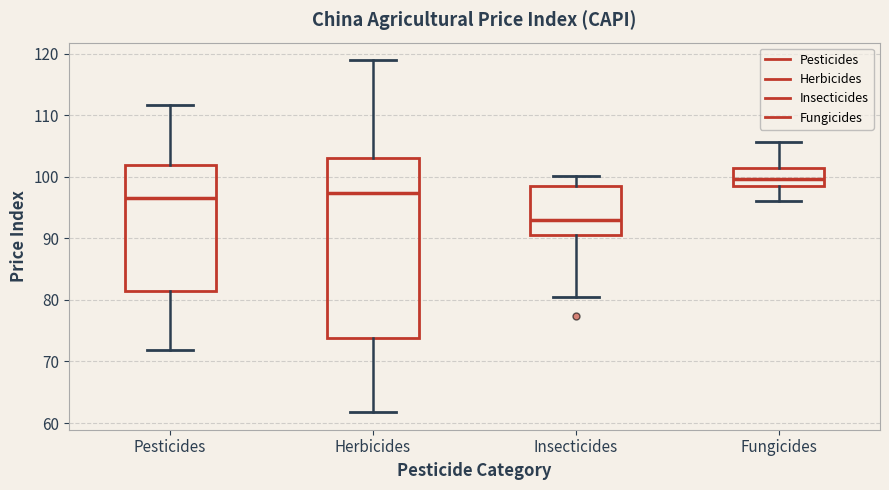

Reading left to right, transcribe this box plot: for each box, give where its median line is, the range the box spans, and where its two whiskers end, as read against the y-axis. The values are not printed on the chart, so give them approximately, as read against the axis.

Pesticides: median 97, box 81 to 102, whiskers 72 to 112
Herbicides: median 97, box 74 to 103, whiskers 62 to 119
Insecticides: median 93, box 90 to 98, whiskers 81 to 100
Fungicides: median 100, box 98 to 101, whiskers 96 to 106